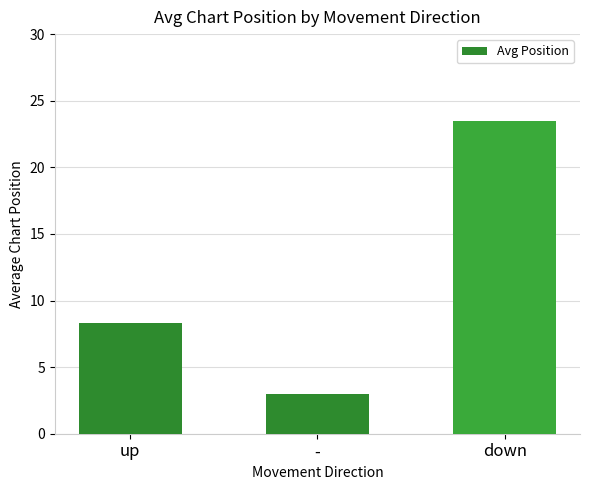

List the labels in order of value, smallest first.

-, up, down